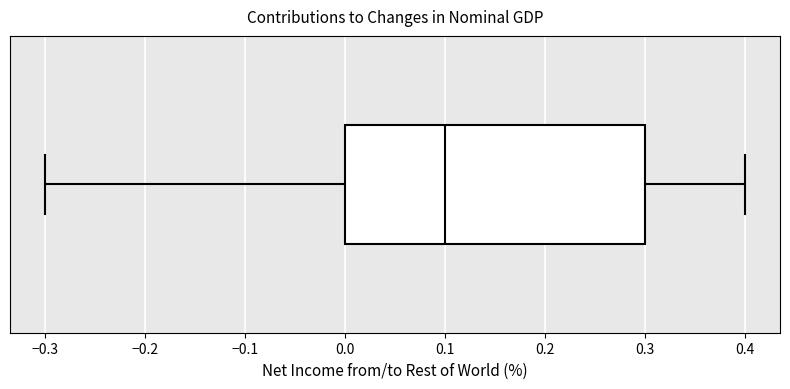

Read this box plot against the x-axis: the position of the median line, the range covered by the box, and the ends of both whiskers. The values are not printed on the chart, so give them approximately, as read against the axis.

median 0.1, box 0.0 to 0.3, whiskers -0.3 to 0.4